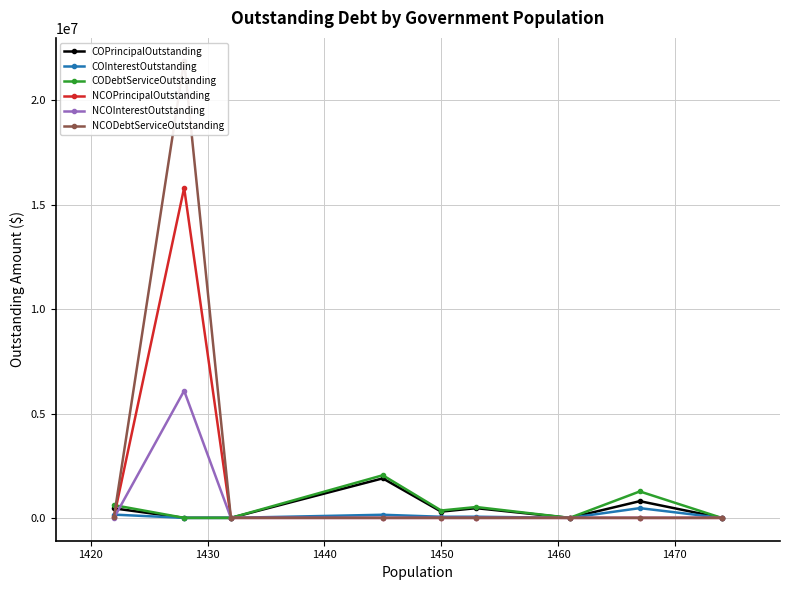

True or false: COPrincipalOutstanding has more than 0 interior local peaks.

True